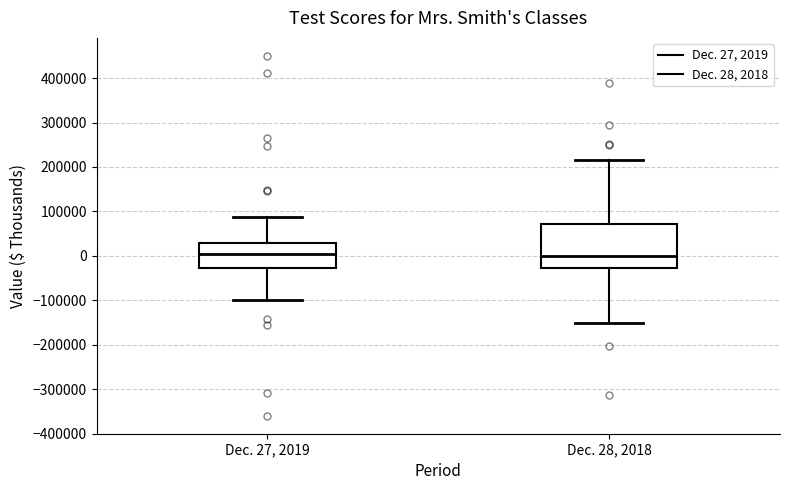

Where is the upper edge of the box for Dec. 28, 2018 on the y-axis? The values are not printed on the chart, so give them approximately, as read against the axis.

70000